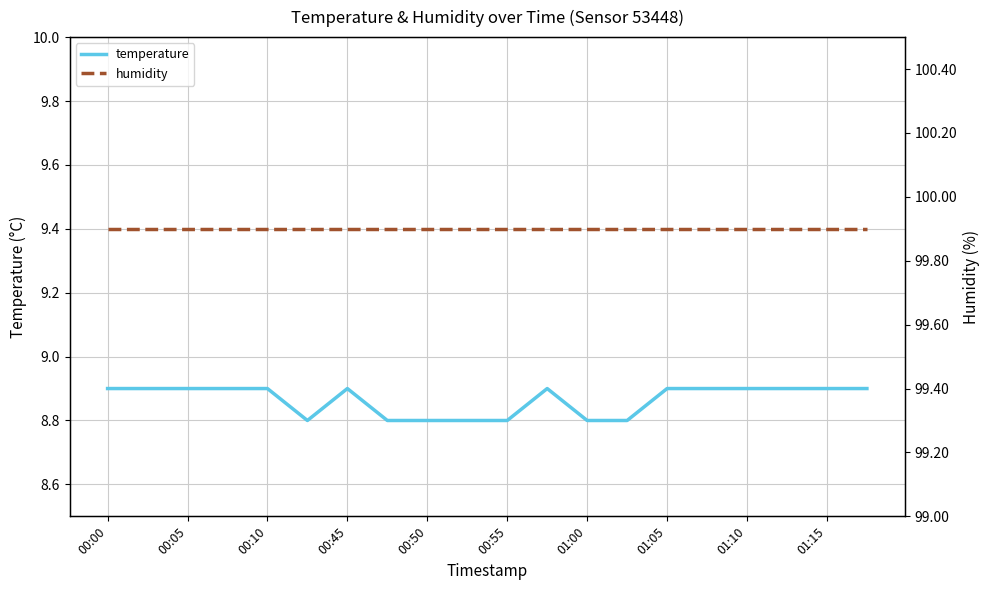

What is the minimum value for temperature?

8.8